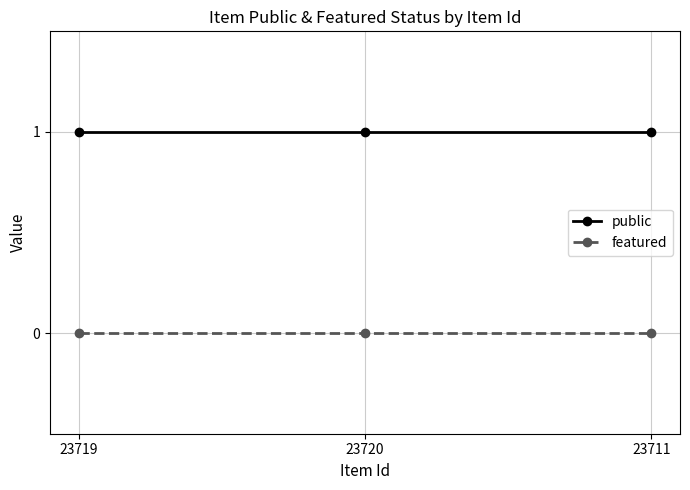

What is the label of the 2nd point from the right?

23720